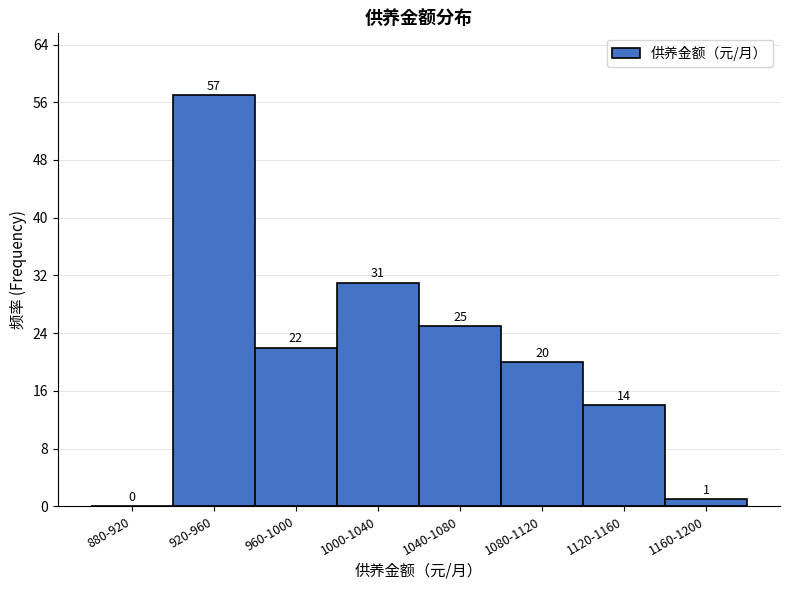

Reading right to left, what are all the values shown in this chart?

1160-1200=1	1120-1160=14	1080-1120=20	1040-1080=25	1000-1040=31	960-1000=22	920-960=57	880-920=0